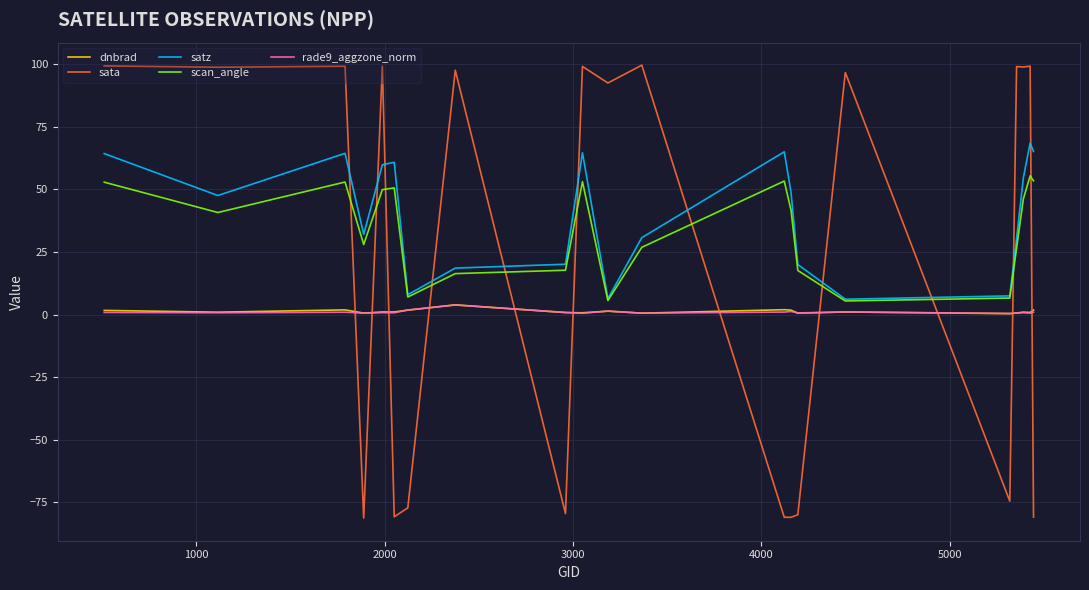

How many times do sata and scan_angle cross each other?

11